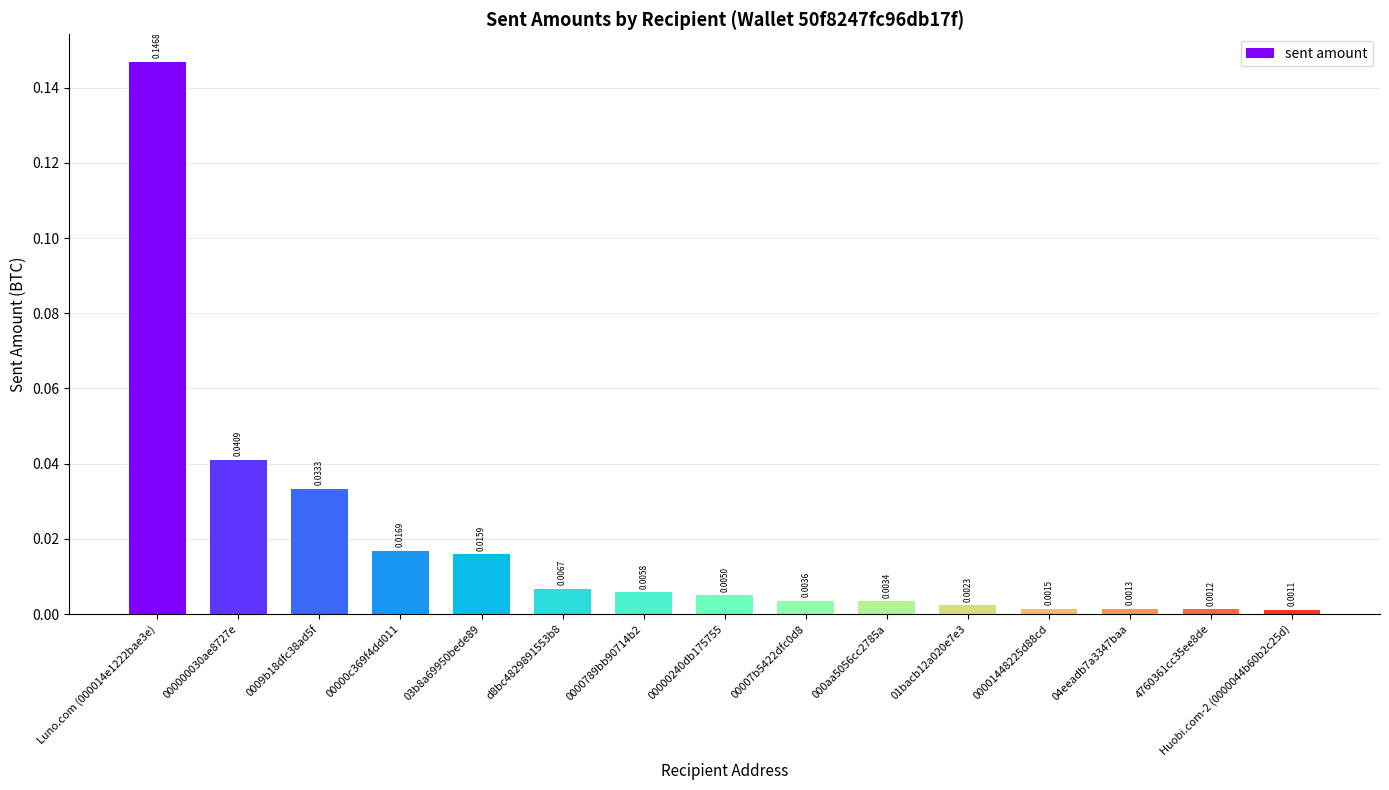

Which has a higher value, 4760361cc35ee8de or 00001448225d88cd?

00001448225d88cd